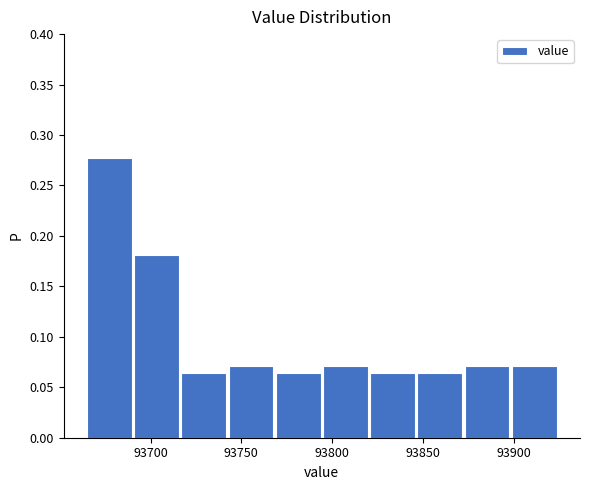

Reading left to right, transcribe this chart: for each bar, give the range it covers on the x-axis and its height. Neither the bar edges nor the heights are printed on the chart, so give them approximately, as read against the axes.

93665 to 93691: 0.275
93691 to 93717: 0.180
93717 to 93743: 0.065
93743 to 93769: 0.070
93769 to 93795: 0.065
93795 to 93821: 0.070
93821 to 93847: 0.065
93847 to 93873: 0.065
93873 to 93899: 0.070
93899 to 93925: 0.070